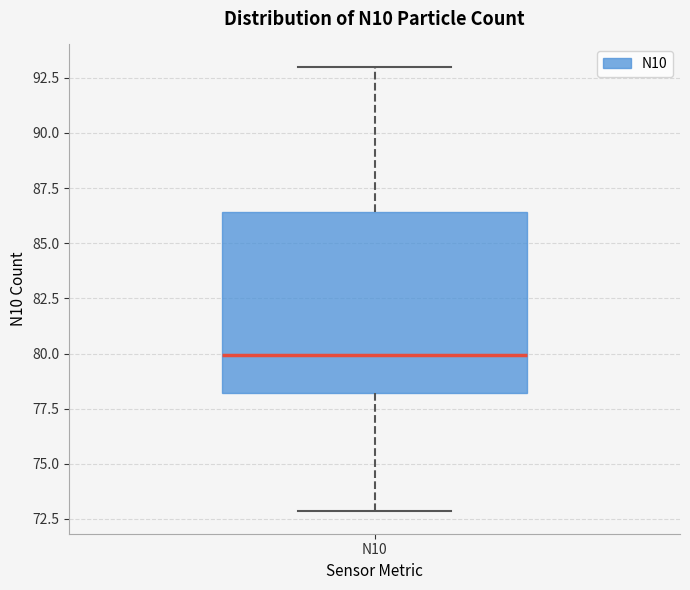

Transcribe this box plot: give where the median line is, the range the box spans, and where the two whiskers end, as read against the y-axis. The values are not printed on the chart, so give them approximately, as read against the axis.

median 80.0, box 78.0 to 86.5, whiskers 73.0 to 93.0